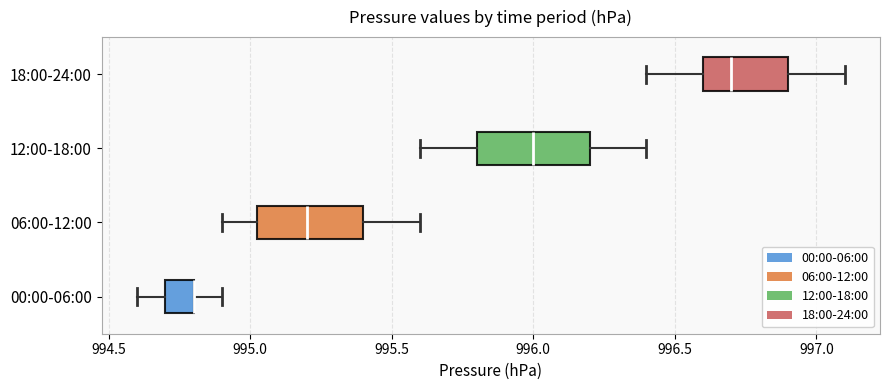

Reading bottom to top, read every box against the x-axis: the position of its median line, the range the box covers, and the ends of its whiskers. The values are not printed on the chart, so give them approximately, as read against the axis.

00:00-06:00: median 994.80 (drawn on the box's right edge), box 994.70 to 994.80, whiskers 994.60 to 994.90
06:00-12:00: median 995.20, box 995.05 to 995.40, whiskers 994.90 to 995.60
12:00-18:00: median 996.00, box 995.80 to 996.20, whiskers 995.60 to 996.40
18:00-24:00: median 996.70, box 996.60 to 996.90, whiskers 996.40 to 997.10